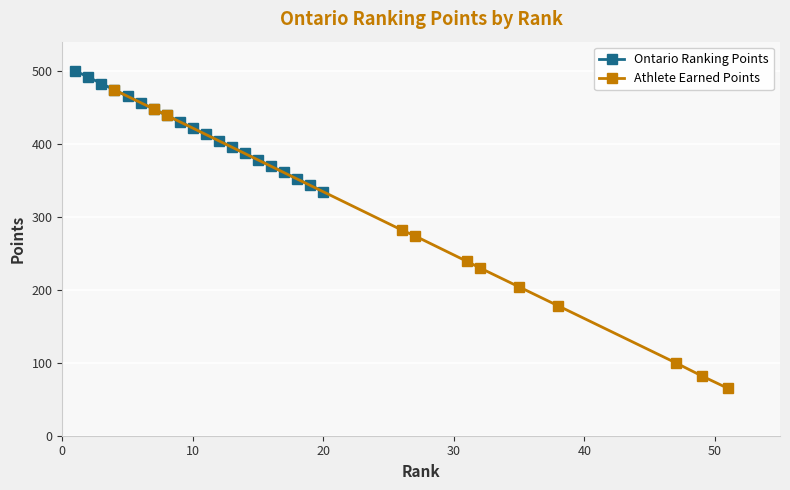

At which label is the value closest to 417?

11